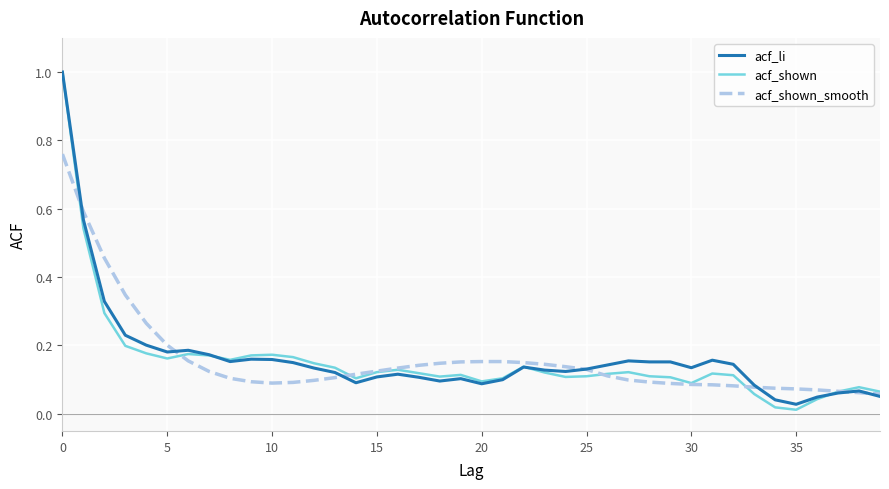

What is the highest value of the acf_shown series?

1.0